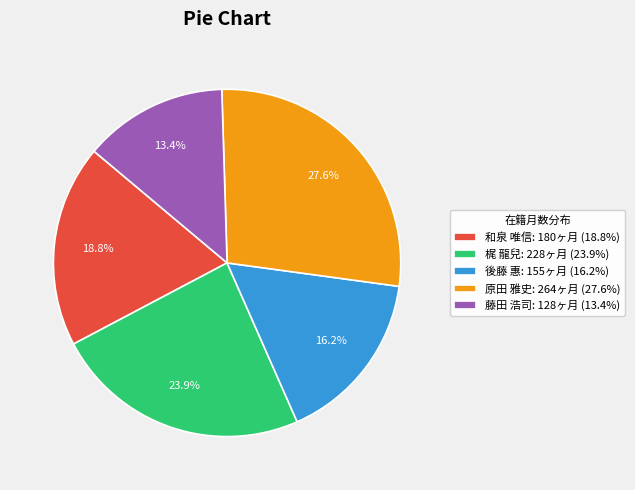

Combined, what portion of the pie is 後藤 惠 and 梶 龍兒?

40.1%